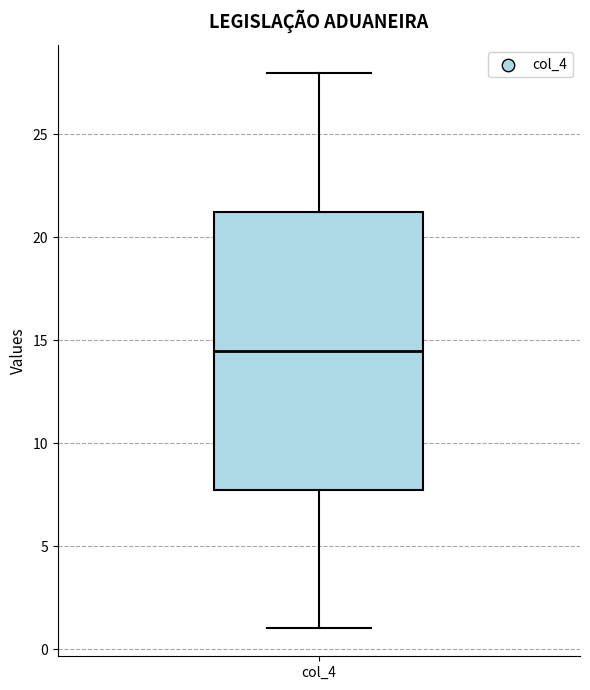

Where does the upper whisker of the box for col_4 end on the y-axis? The values are not printed on the chart, so give them approximately, as read against the axis.

28.0